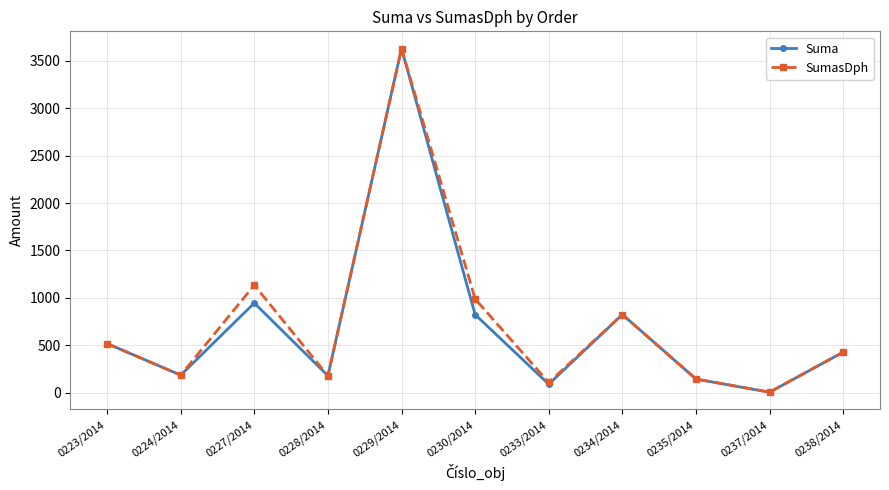

Where does the Suma series first go above 429?

0223/2014